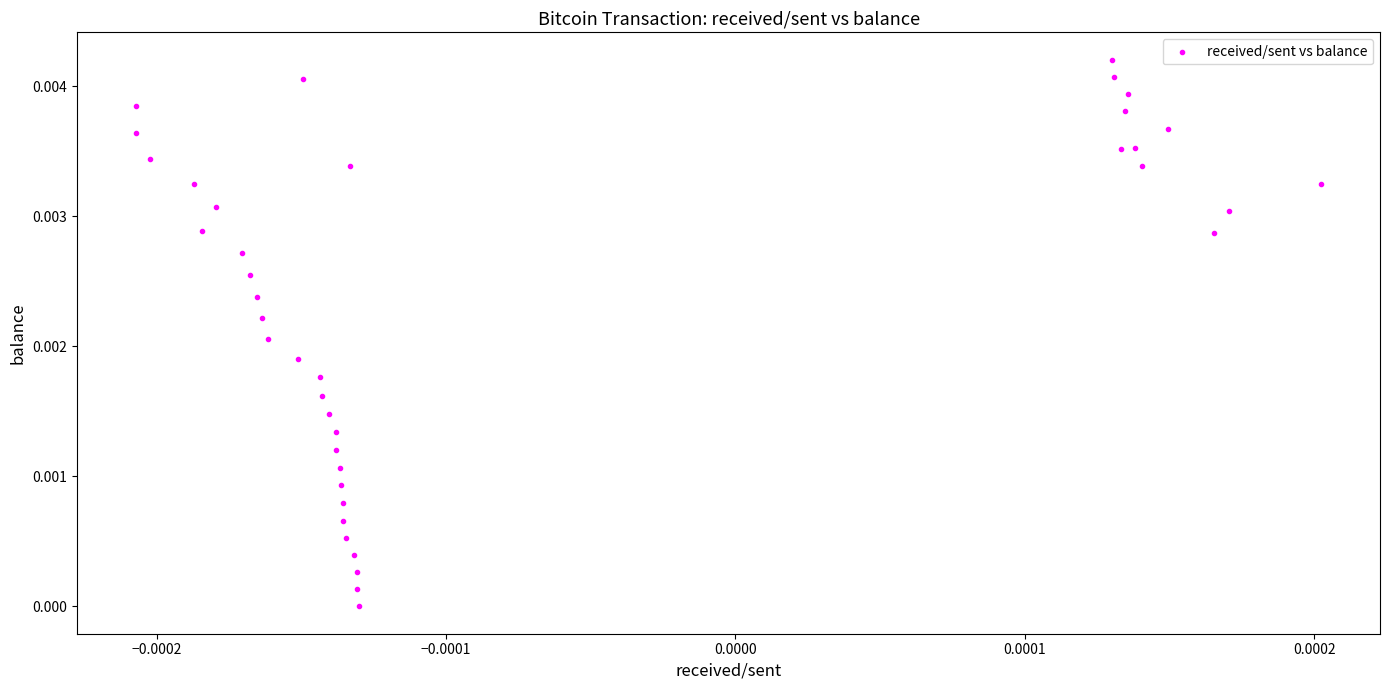

How many points are shown in the scatter plot?

39